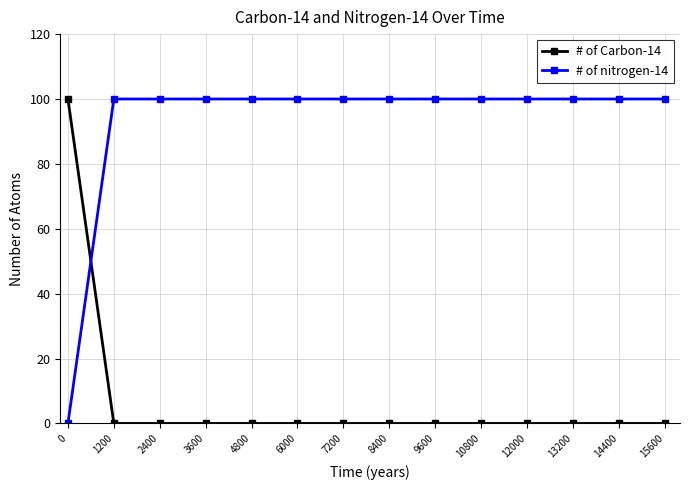

How many intersections are there between # of Carbon-14 and # of nitrogen-14?

1